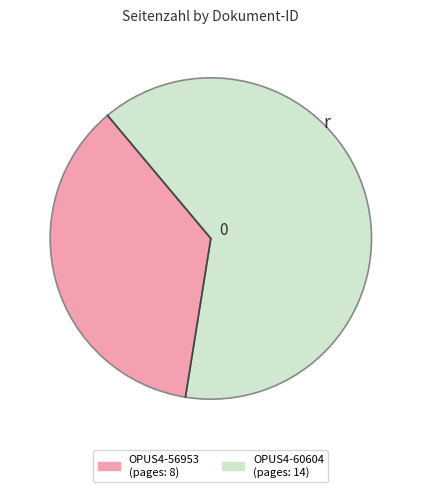

Is there a majority slice in this chart?

Yes